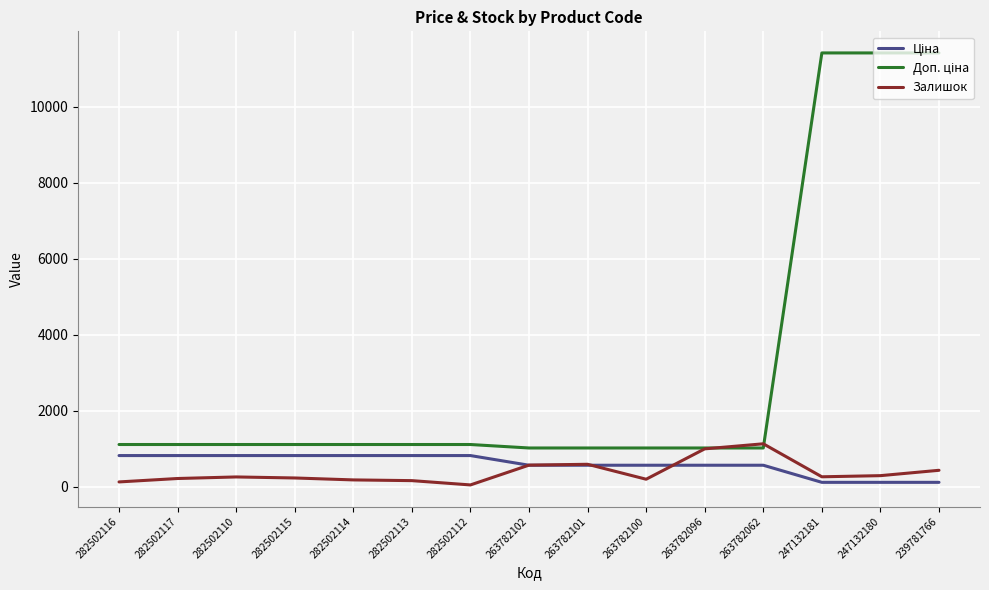

What is the difference between the highest and lowest values at 263782096?

453.9